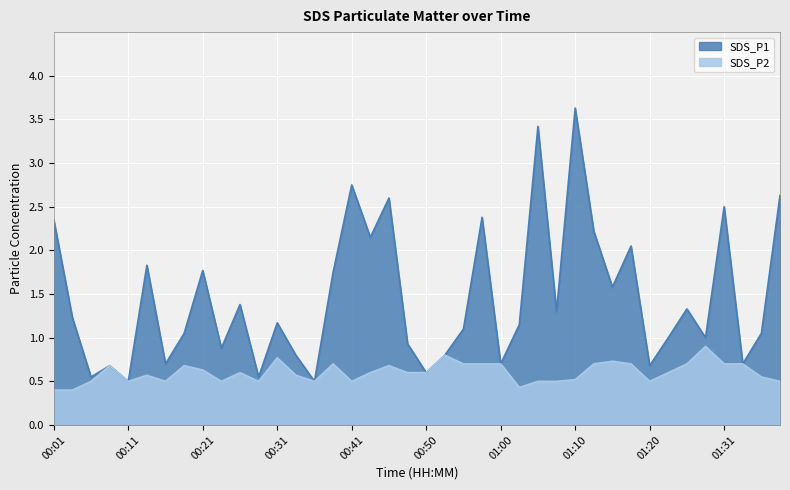

How many interior local peaks does the SDS_P2 series have?

10